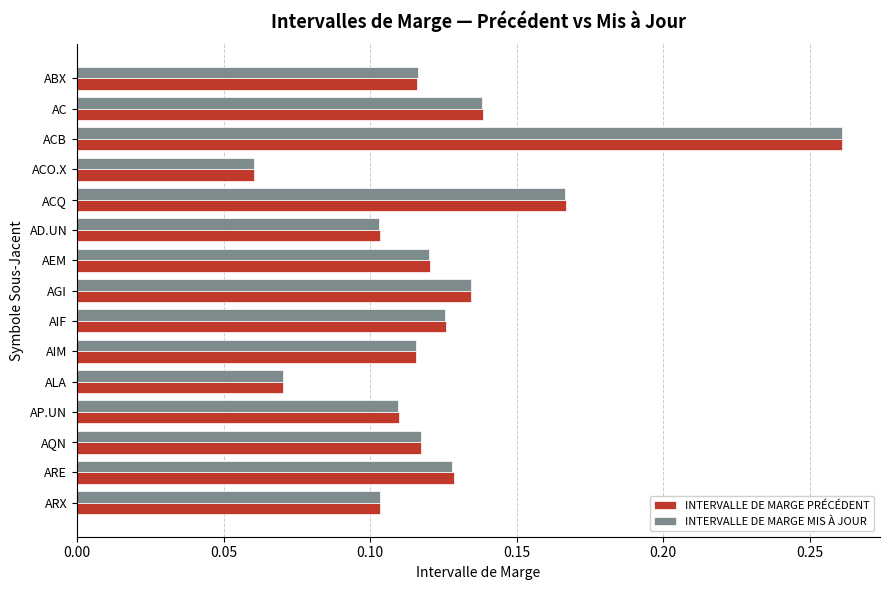

Is it true that INTERVALLE DE MARGE MIS À JOUR equals 0.2 at ARE?

False